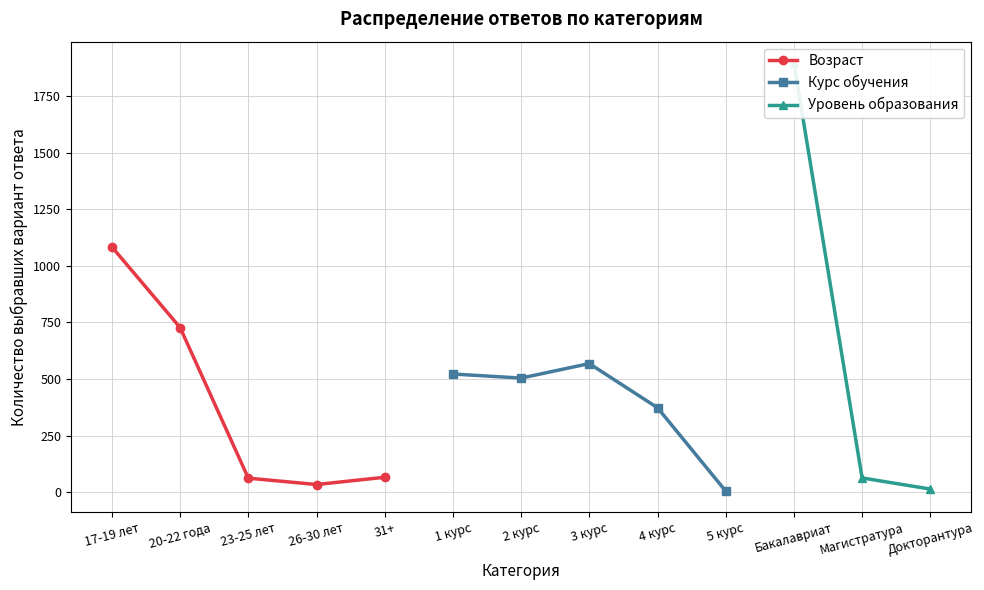

At which category does the chart reach its peak across all series?

Бакалавриат